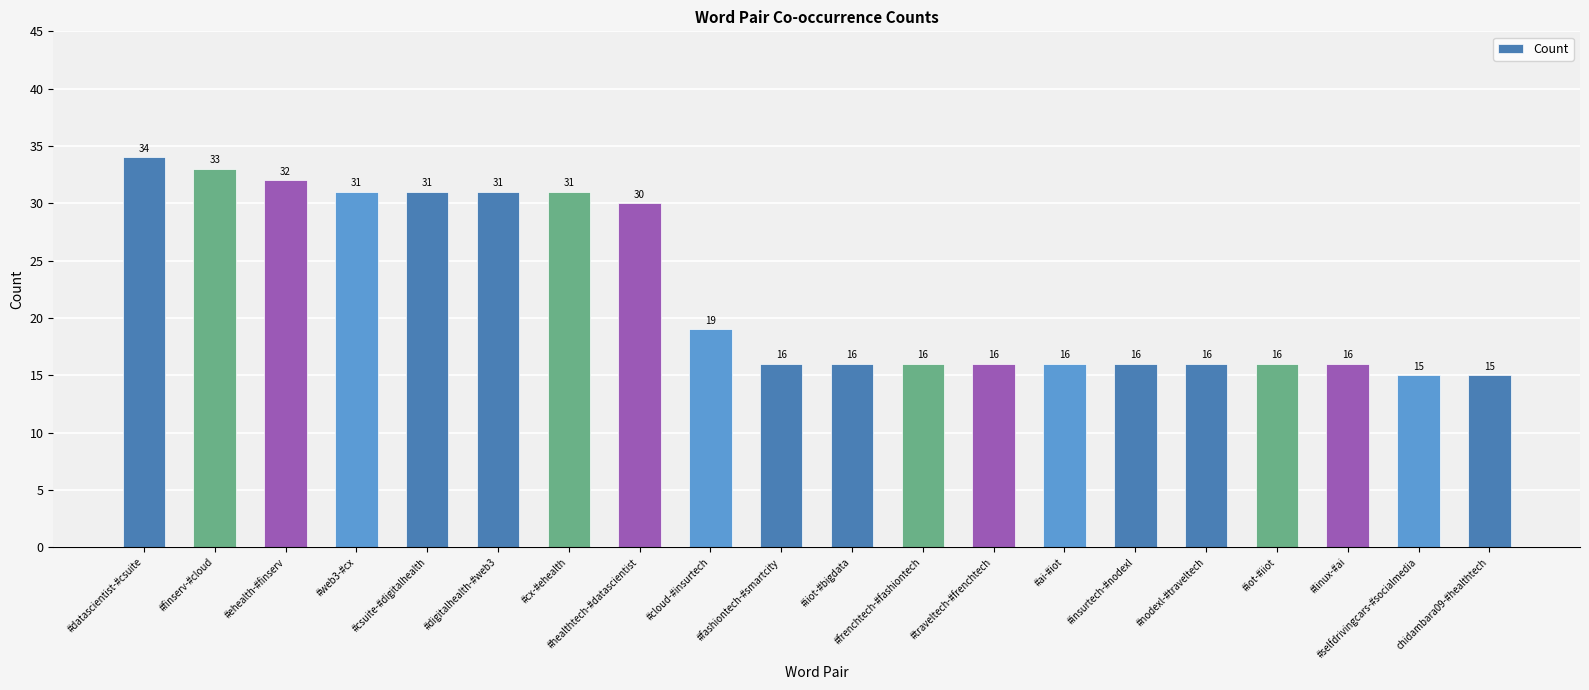

Count the number of categories in the chart.

20